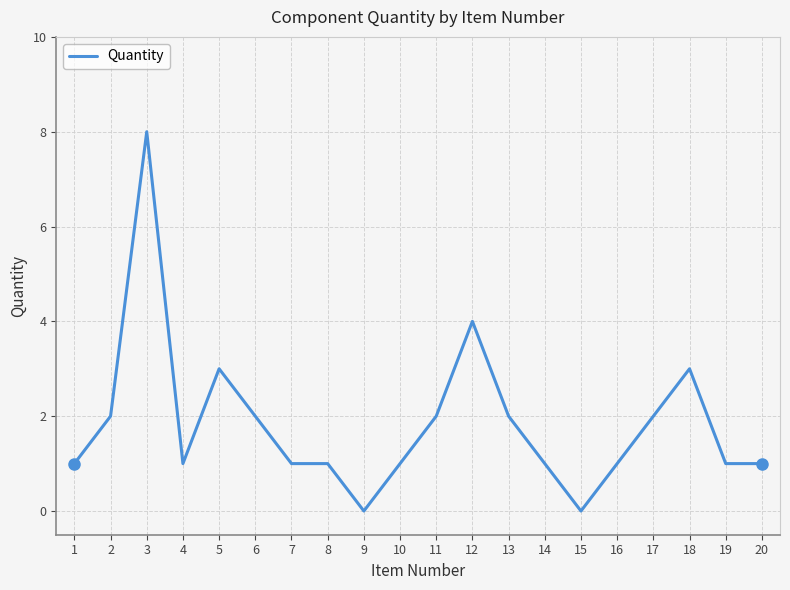

What is the average value?

2